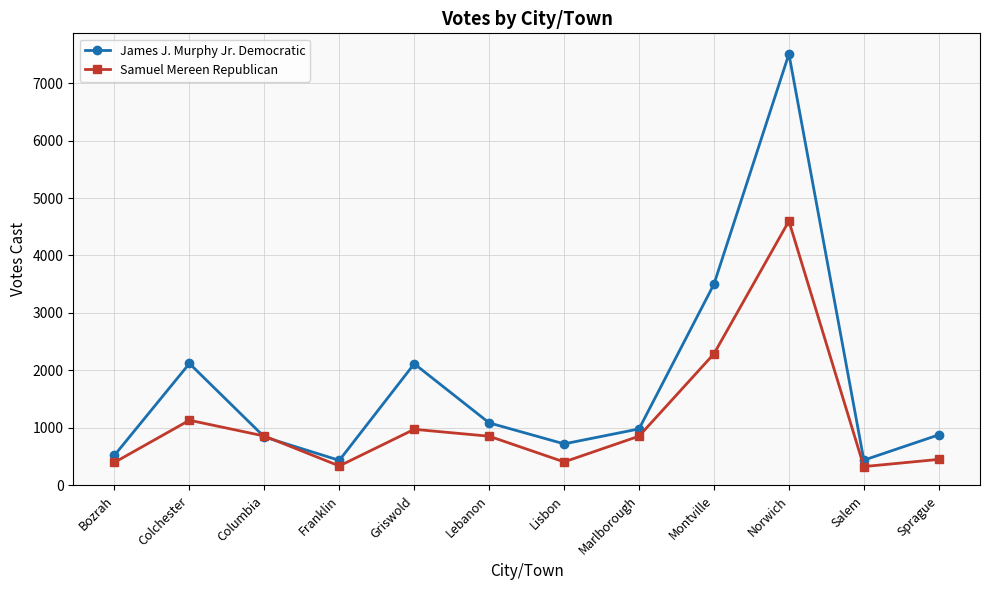

Count the number of data series in this chart.

2